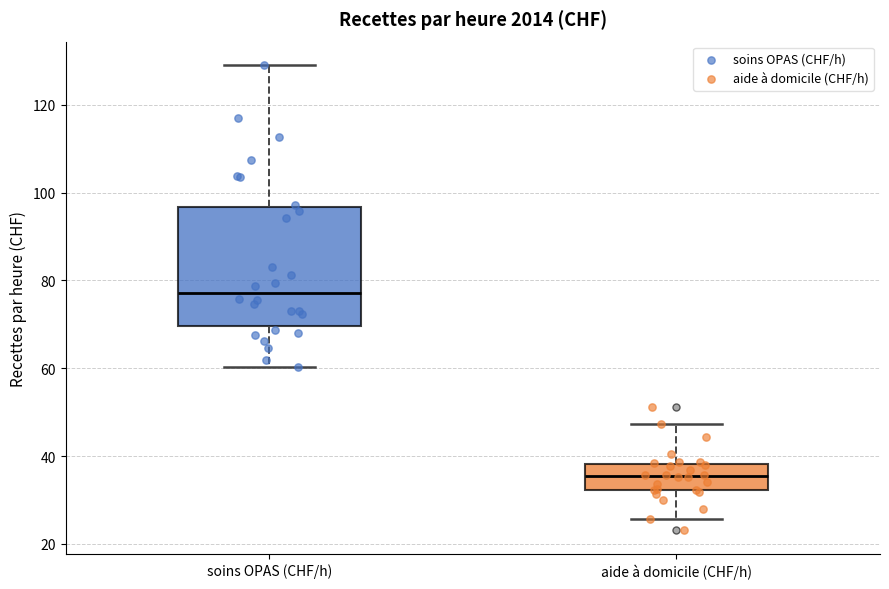

Which box has the highest median line?

soins OPAS (CHF/h)